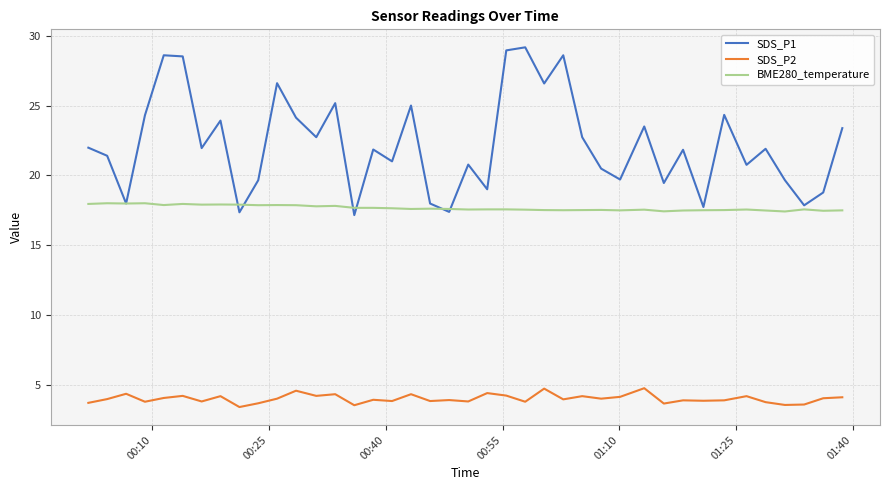

What is the minimum value shown in the chart?

3.4